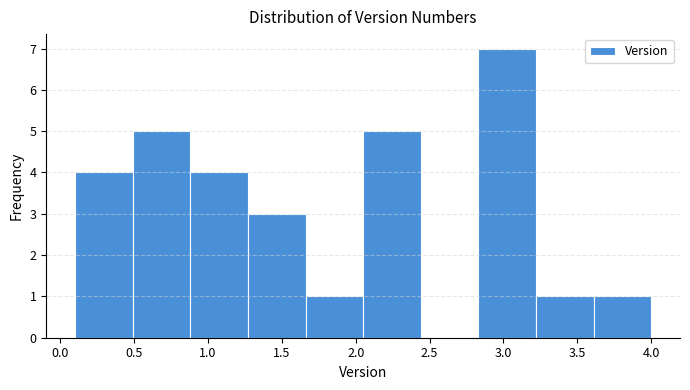

What is the height of the bar covering 2.05 to 2.44 on the x-axis? Neither the bar edges nor the heights are printed on the chart, so give them approximately, as read against the axes.

5